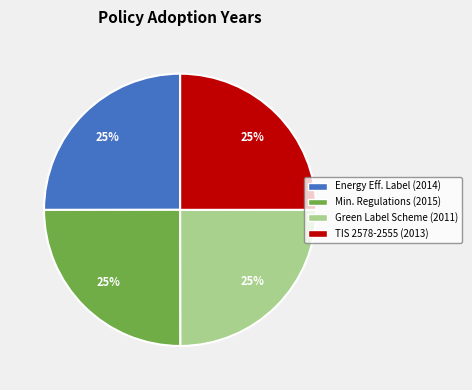

Is there a majority slice in this chart?

No